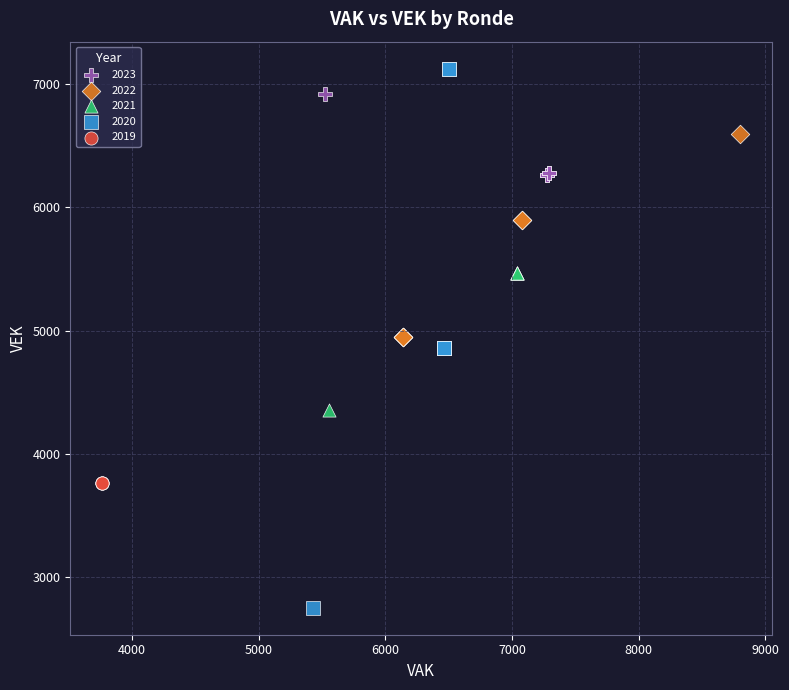

Which series contains the lowest Y value?

2020